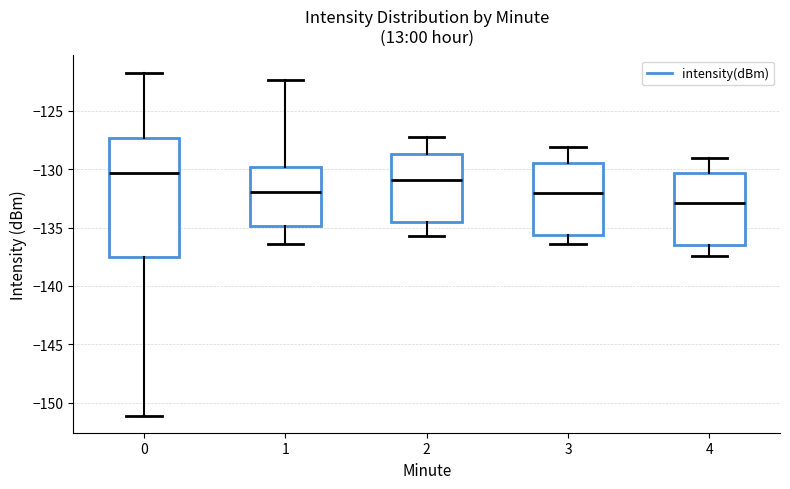

Comparing the boxes themselves (not the whiskers), which one is the tallest?

0